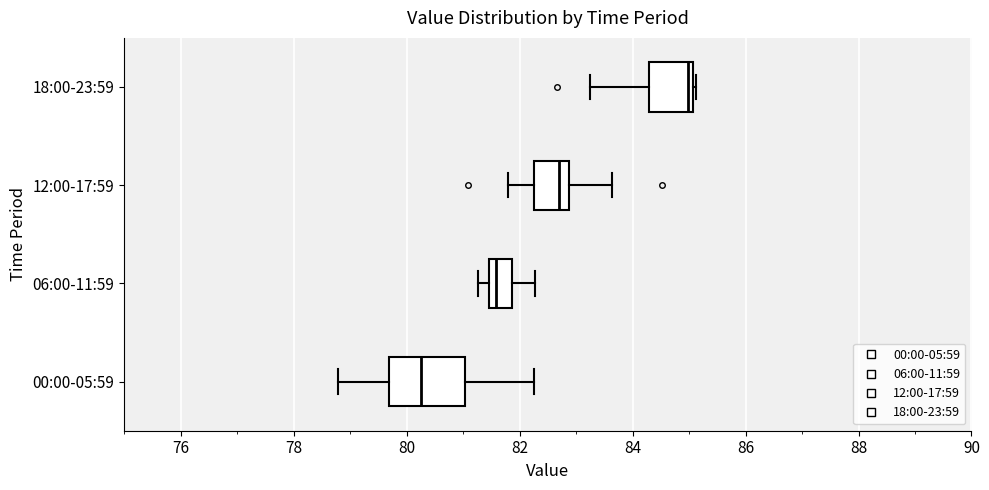

Which box's median line is the furthest to the left?

00:00-05:59